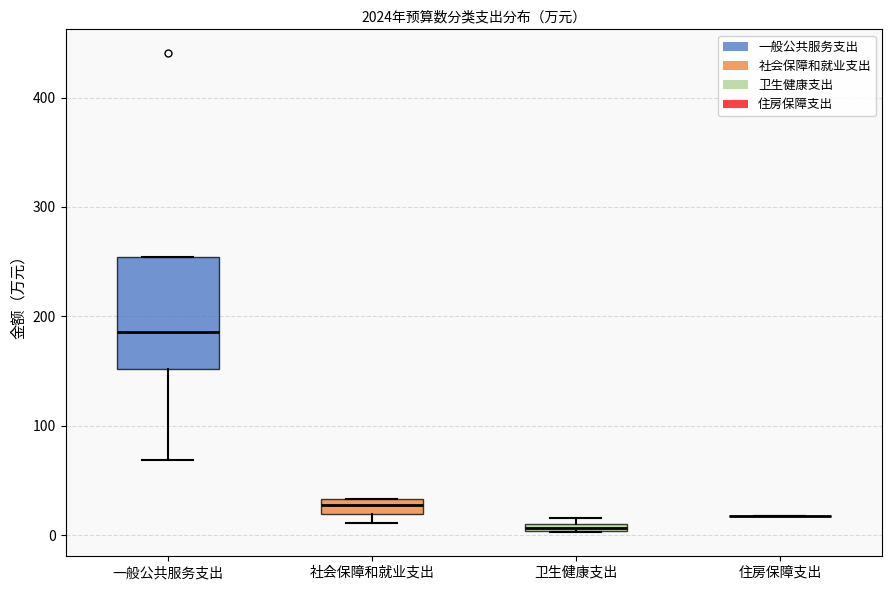

Where is the upper edge of the box for 卫生健康支出 on the y-axis? The values are not printed on the chart, so give them approximately, as read against the axis.

10